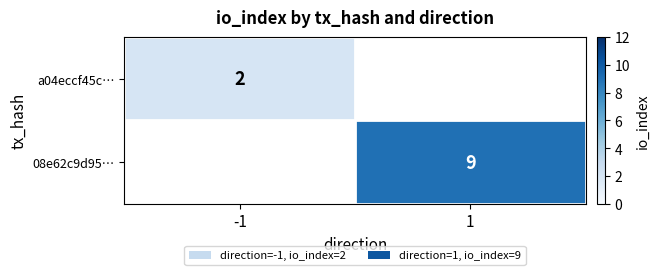

True or false: 08e62c9d95… has a value of 9 at 1.

True